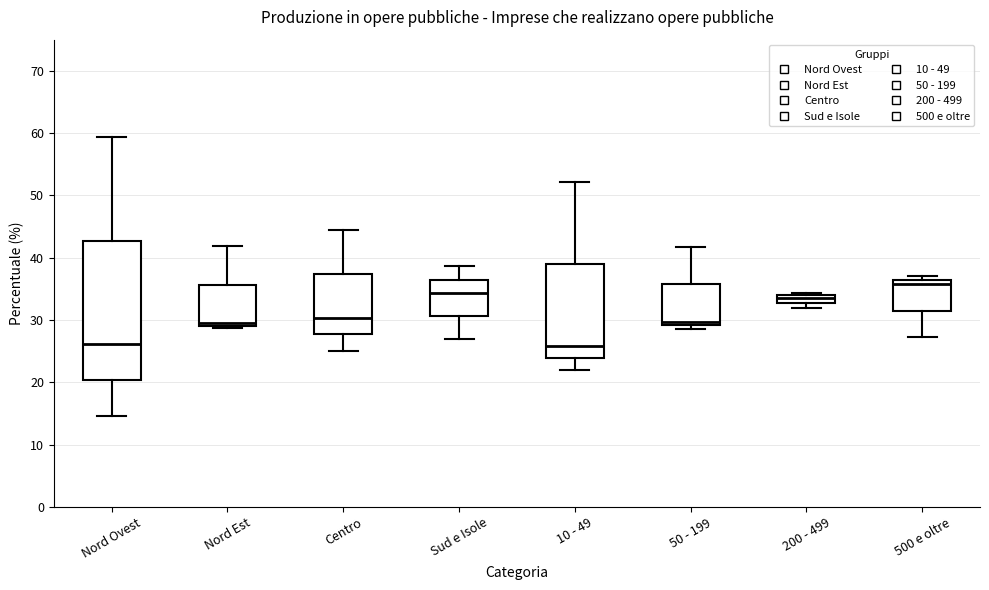

Which box is the tallest, from its lower edge to its upper edge?

Nord Ovest